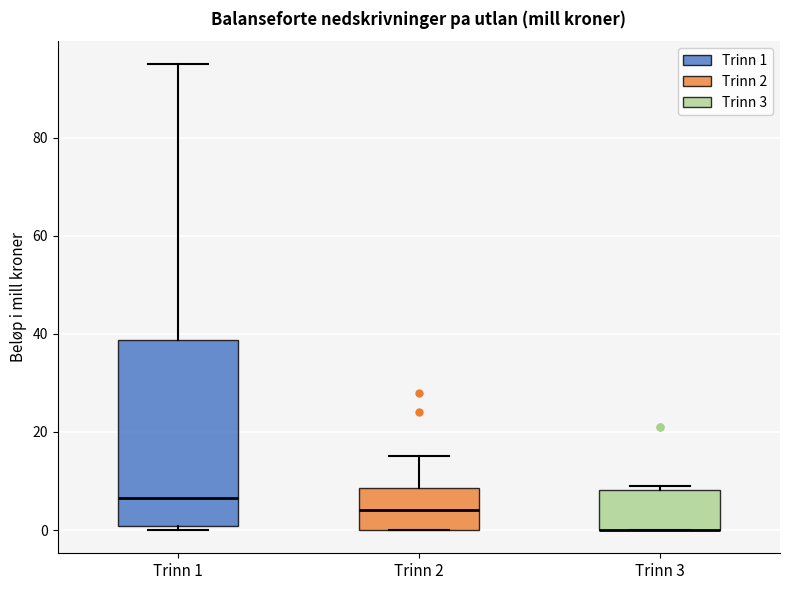

Reading left to right, transcribe this box plot: for each box, give where its median line is, the range the box spans, and where its two whiskers end, as read against the y-axis. The values are not printed on the chart, so give them approximately, as read against the axis.

Trinn 1: median 6, box 0 to 38, whiskers 0 (just below the box's lower edge) to 96
Trinn 2: median 4, box 0 to 8, whiskers 0 to 16
Trinn 3: median 0 (drawn on the box's lower edge), box 0 to 8, whiskers 0 to 10